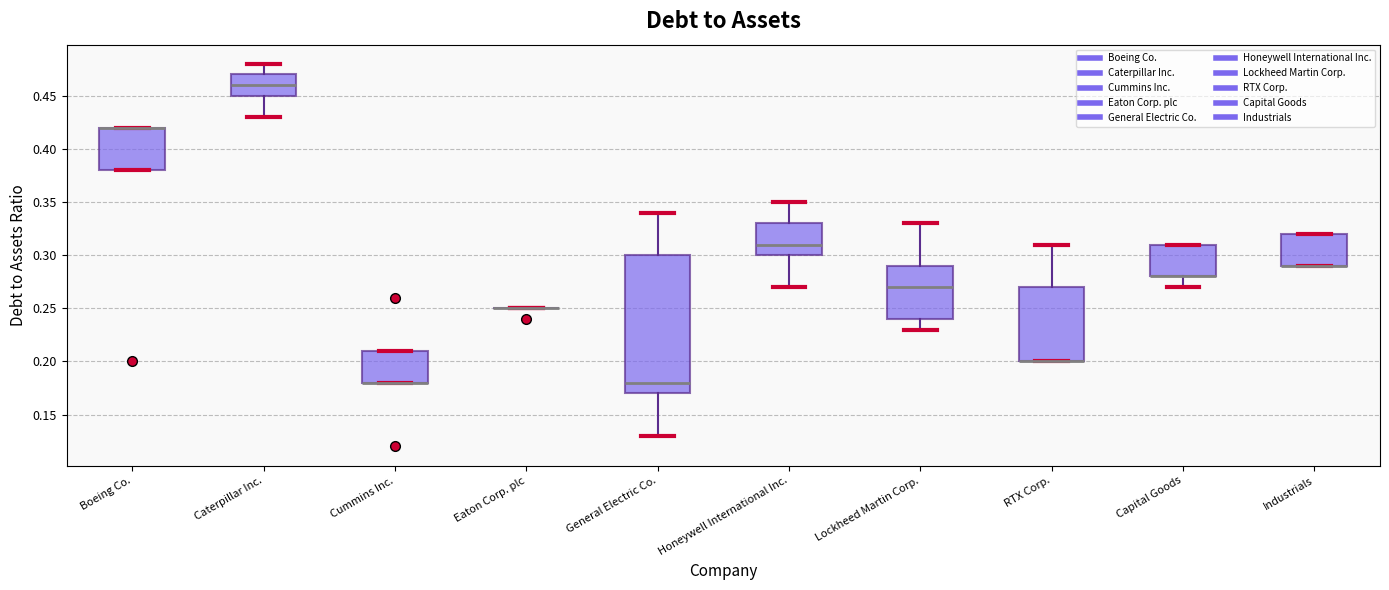

Reading left to right, read every box against the y-axis: the position of its median line, the range the box covers, and the ends of its whiskers. The values are not printed on the chart, so give them approximately, as read against the axis.

Boeing Co.: median 0.42 (drawn on the box's upper edge), box 0.38 to 0.42, whiskers 0.38 to 0.42
Caterpillar Inc.: median 0.46, box 0.45 to 0.47, whiskers 0.43 to 0.48
Cummins Inc.: median 0.18 (drawn on the box's lower edge), box 0.18 to 0.21, whiskers 0.18 to 0.21
Eaton Corp. plc: box collapsed to a line at 0.25, whiskers 0.25 to 0.25
General Electric Co.: median 0.18, box 0.17 to 0.30, whiskers 0.13 to 0.34
Honeywell International Inc.: median 0.31, box 0.30 to 0.33, whiskers 0.27 to 0.35
Lockheed Martin Corp.: median 0.27, box 0.24 to 0.29, whiskers 0.23 to 0.33
RTX Corp.: median 0.20 (drawn on the box's lower edge), box 0.20 to 0.27, whiskers 0.20 to 0.31
Capital Goods: median 0.28 (drawn on the box's lower edge), box 0.28 to 0.31, whiskers 0.27 to 0.31
Industrials: median 0.29 (drawn on the box's lower edge), box 0.29 to 0.32, whiskers 0.29 to 0.32